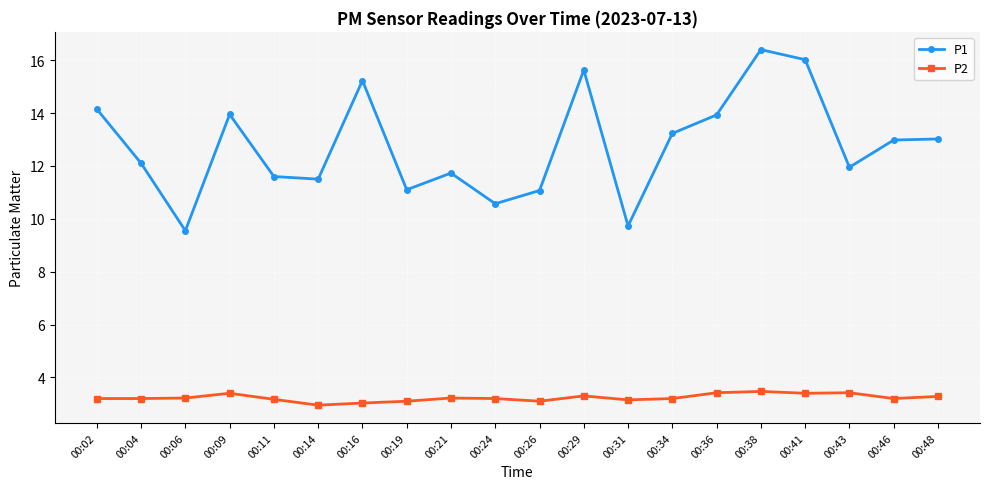

Count the number of data series in this chart.

2